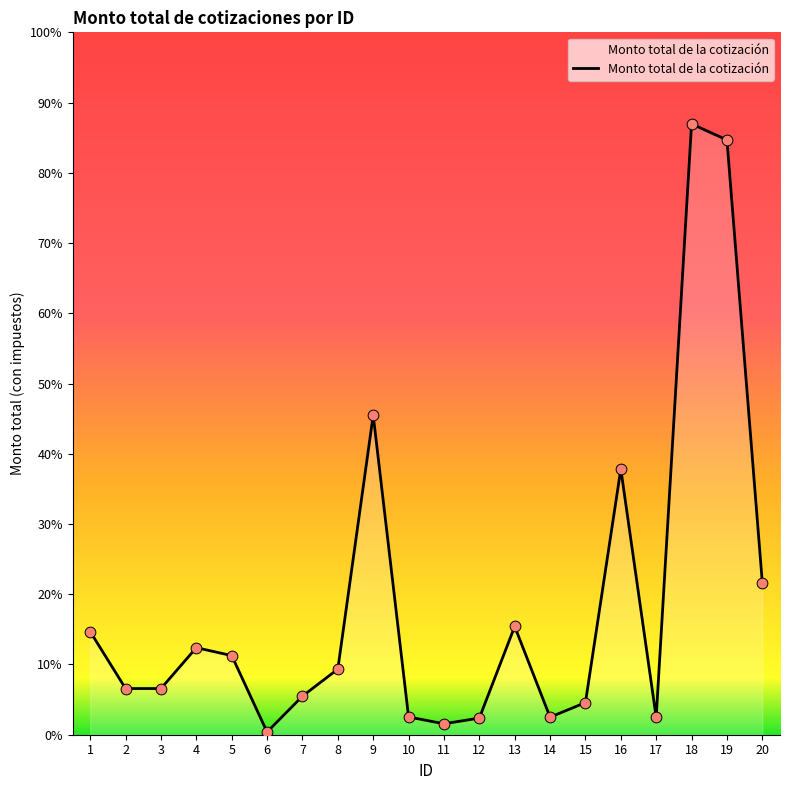

Which has a higher value, 5 or 16?

16